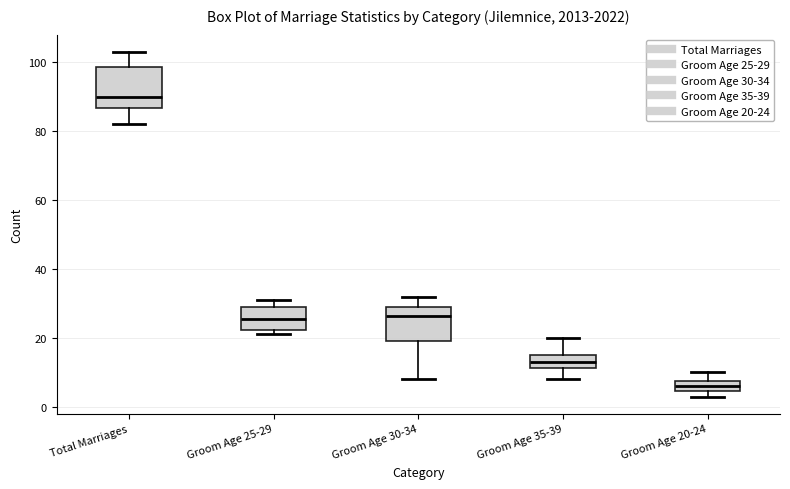

Which box has the lowest median line?

Groom Age 20-24